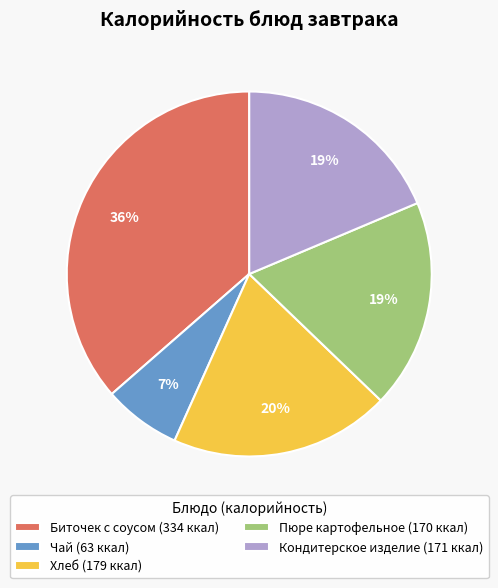

Is Пюре картофельное the majority of the pie?

No